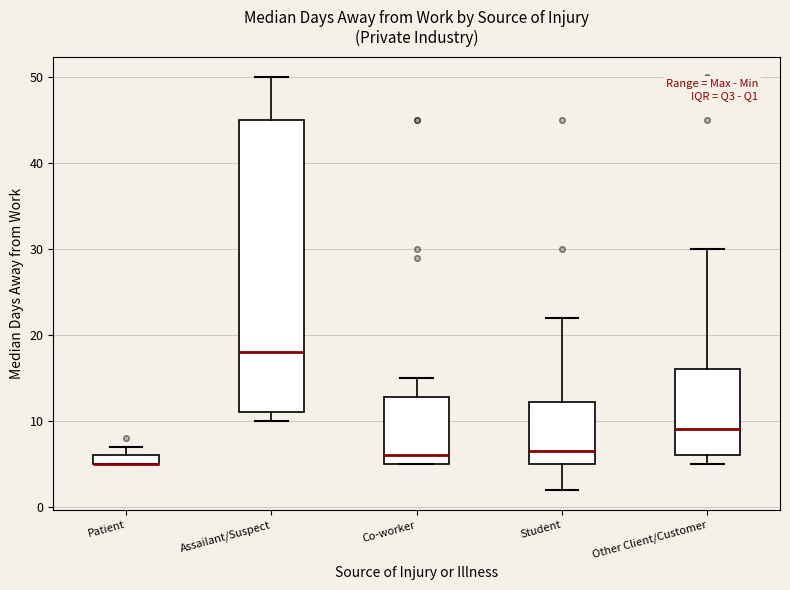

Where is the upper edge of the box for Patient on the y-axis? The values are not printed on the chart, so give them approximately, as read against the axis.

6